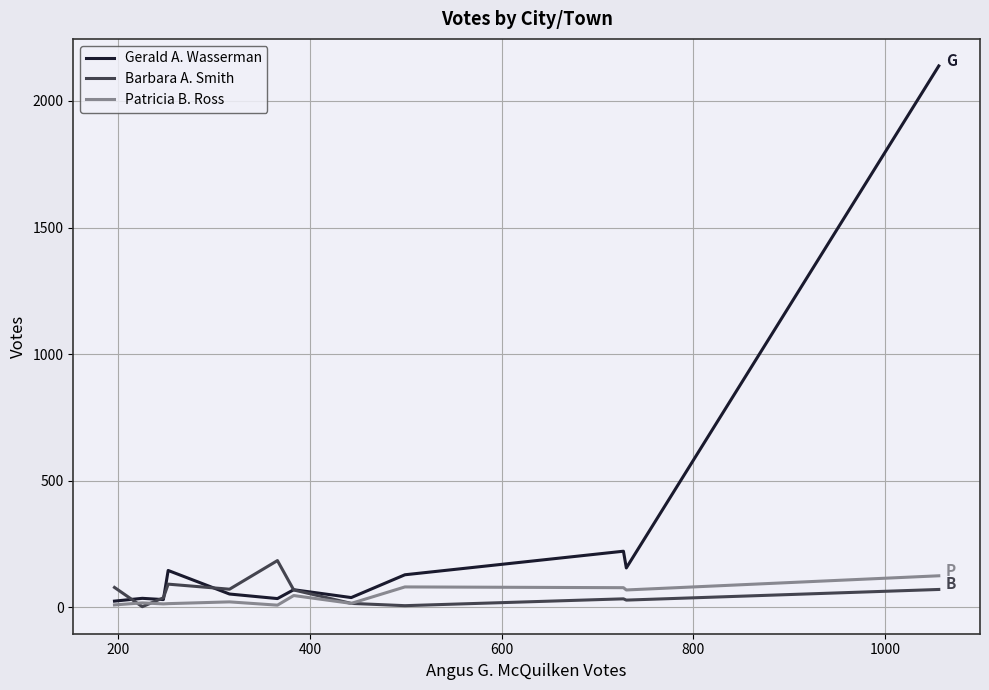

What is the highest value of the Gerald A. Wasserman series?

2138